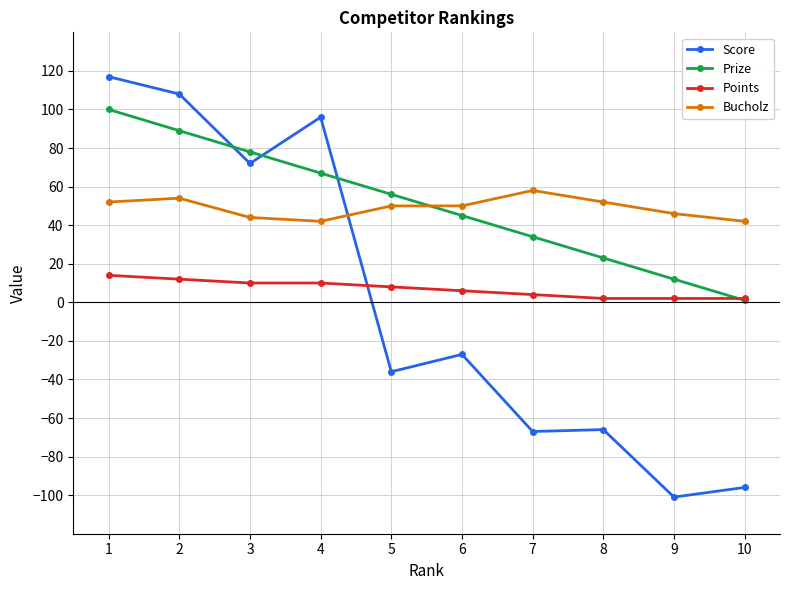

Is the value of Bucholz at 1 greater than the value of Points at 3?

Yes